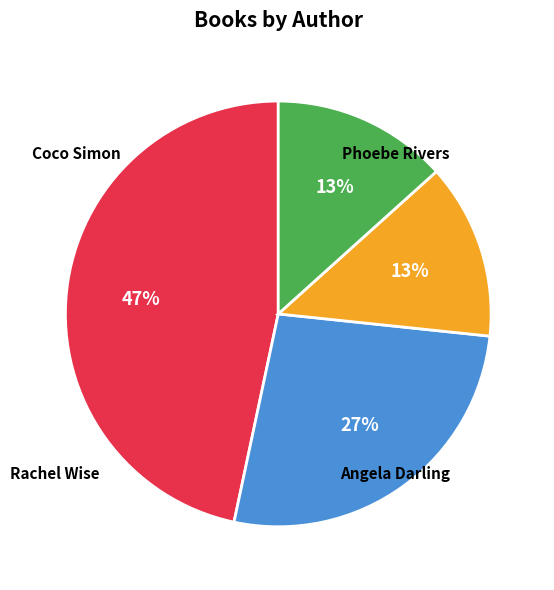

Does any single category account for the majority?

No